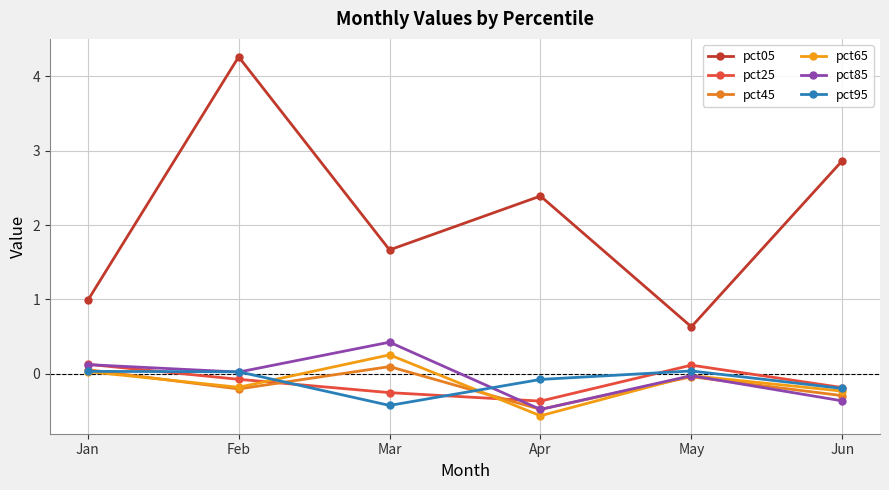

How many values in pct45 are above zero?

2